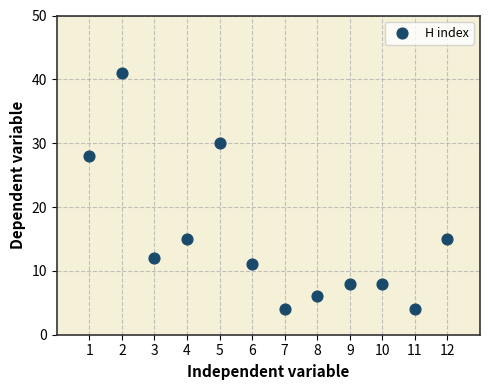

What Y value in the scatter plot is closest to 22?

28